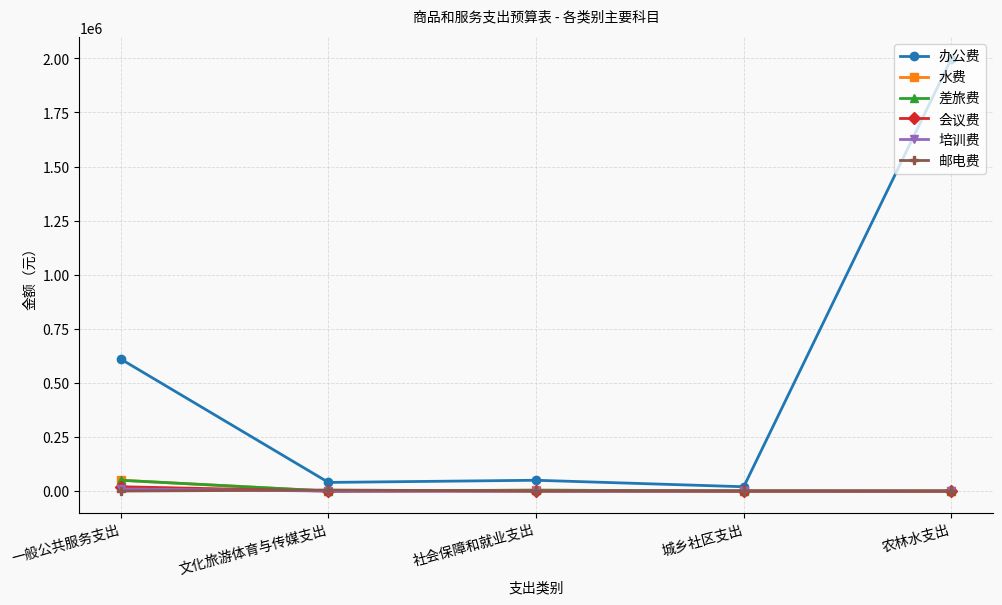

What are all the series names shown in the legend?

办公费, 水费, 差旅费, 会议费, 培训费, 邮电费